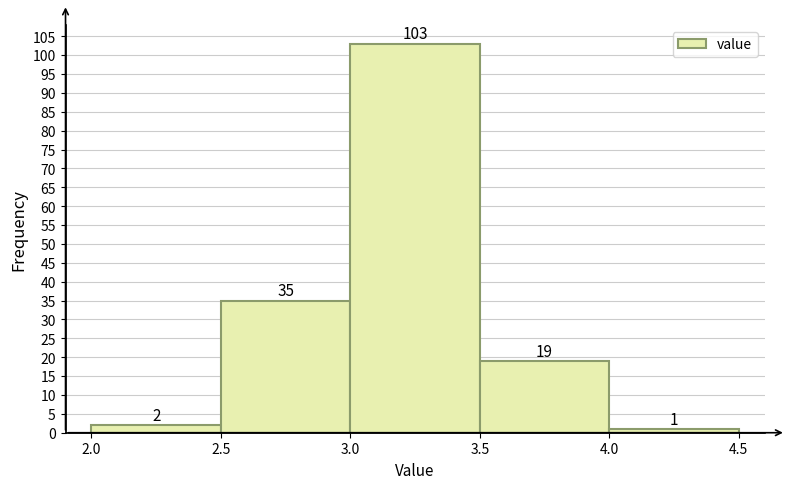

How tall is the bar that spans 3.5 to 4.0 on the x-axis?

19